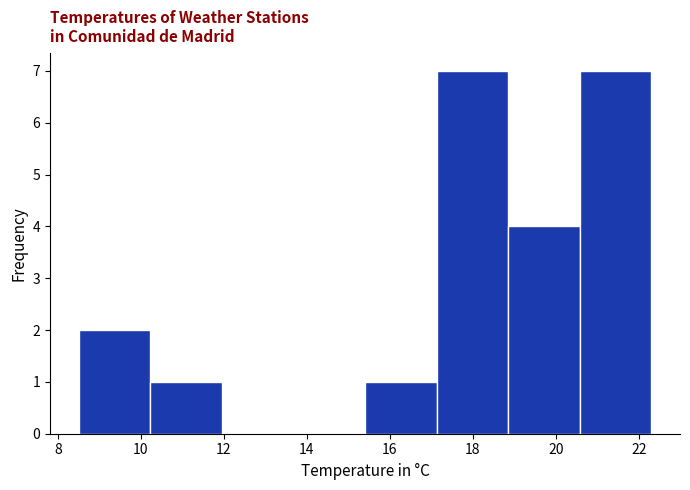

Reading left to right, transcribe this chart: for each bar, give the range it covers on the x-axis and its height. Neither the bar edges nor the heights are printed on the chart, so give them approximately, as read against the axes.

8.6 to 10.2: 2
10.2 to 12.0: 1
12.0 to 13.6: 0
13.6 to 15.4: 0
15.4 to 17.2: 1
17.2 to 18.8: 7
18.8 to 20.6: 4
20.6 to 22.4: 7